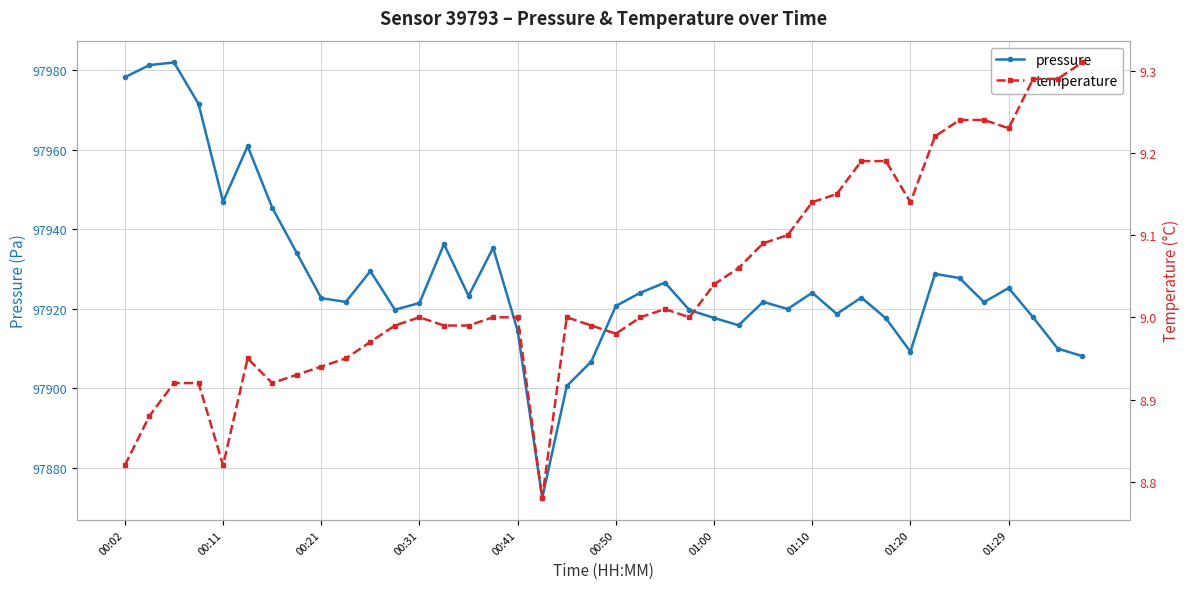

How many interior local peaks does the pressure series have?

11